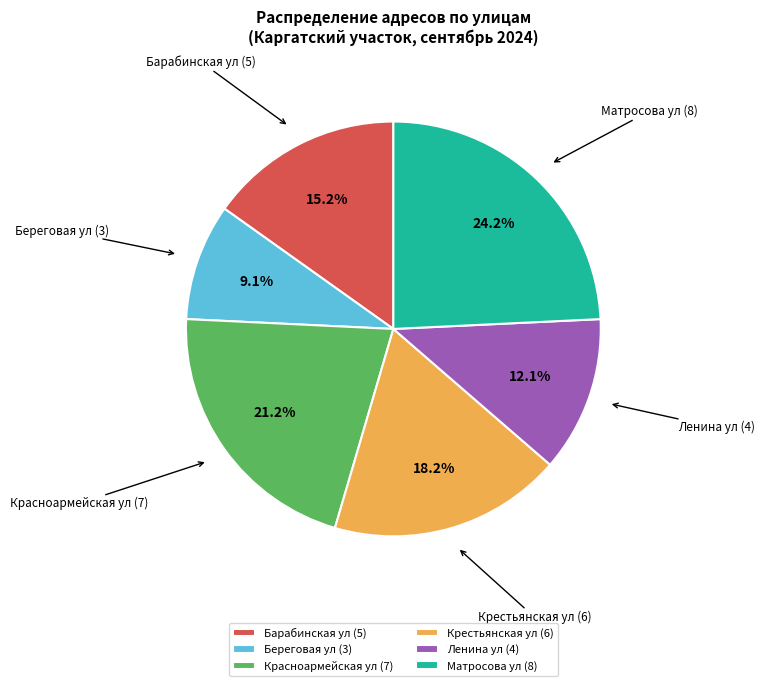

Is there any slice that represents more than half of the pie?

No